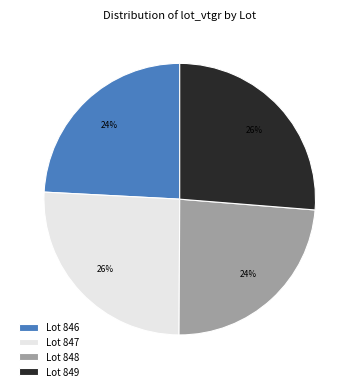

To the nearest percent, what is the difference between the largest and smallest slice percentages?

2%